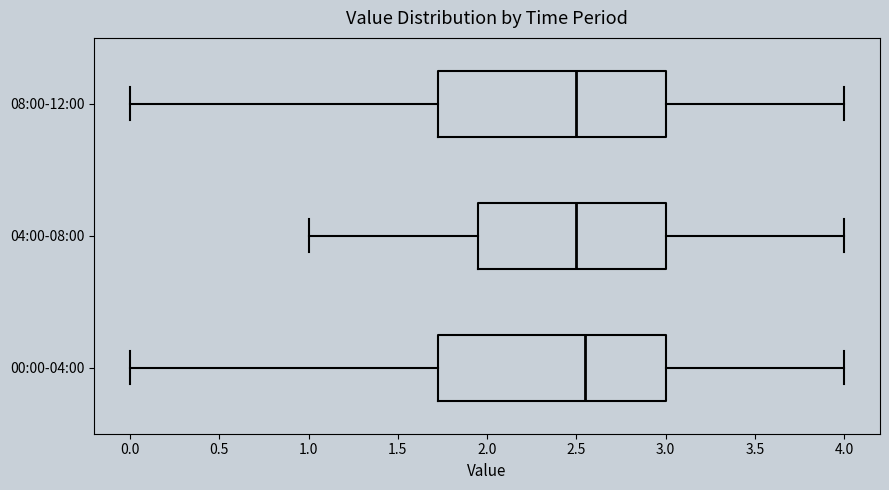

Where does the left whisker of the box for 00:00-04:00 end on the x-axis? The values are not printed on the chart, so give them approximately, as read against the axis.

0.00